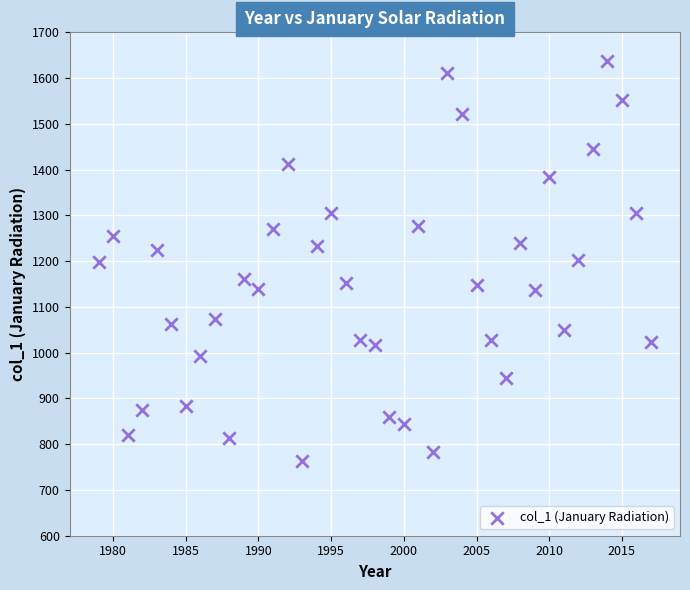

What is the range of X values (max minus min)?

38.0